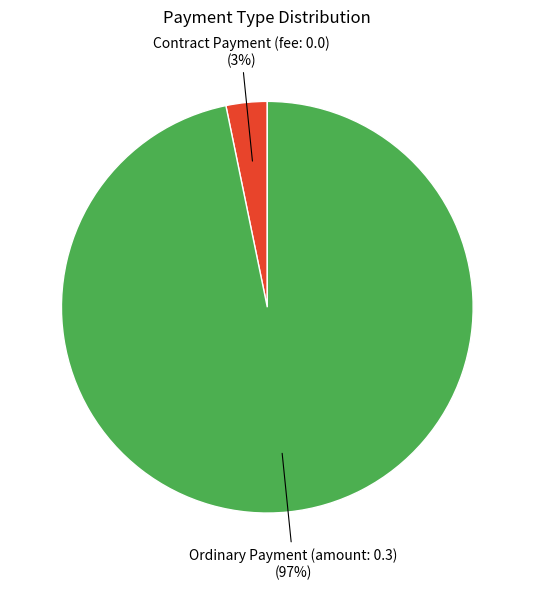

What is the smallest slice in the pie chart?

Contract Payment